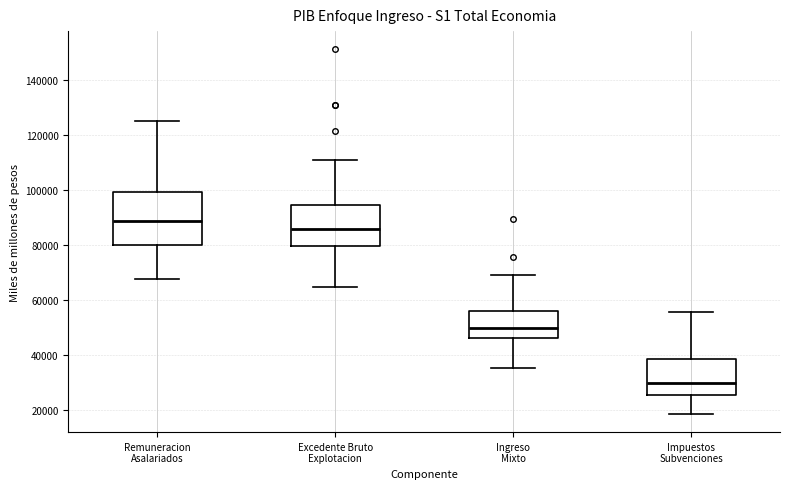

Reading left to right, transcribe this box plot: for each box, give where its median line is, the range the box spans, and where its two whiskers end, as read against the y-axis. The values are not printed on the chart, so give them approximately, as read against the axis.

Remuneracion Asalariados: median 88000, box 80000 to 100000, whiskers 68000 to 126000
Excedente Bruto Explotacion: median 86000, box 80000 to 94000, whiskers 64000 to 110000
Ingreso Mixto: median 50000, box 46000 to 56000, whiskers 36000 to 70000
Impuestos Subvenciones: median 30000, box 26000 to 38000, whiskers 18000 to 56000